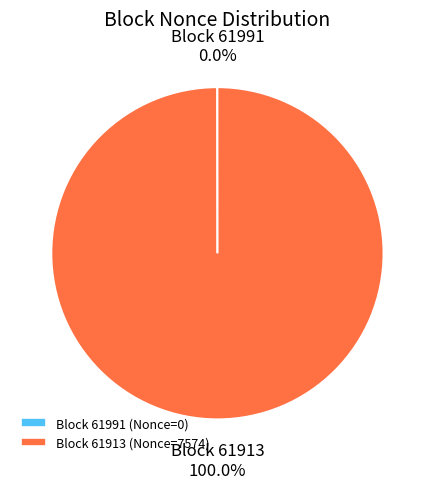

Which slice is the largest?

Block 61913 (Nonce=7574)